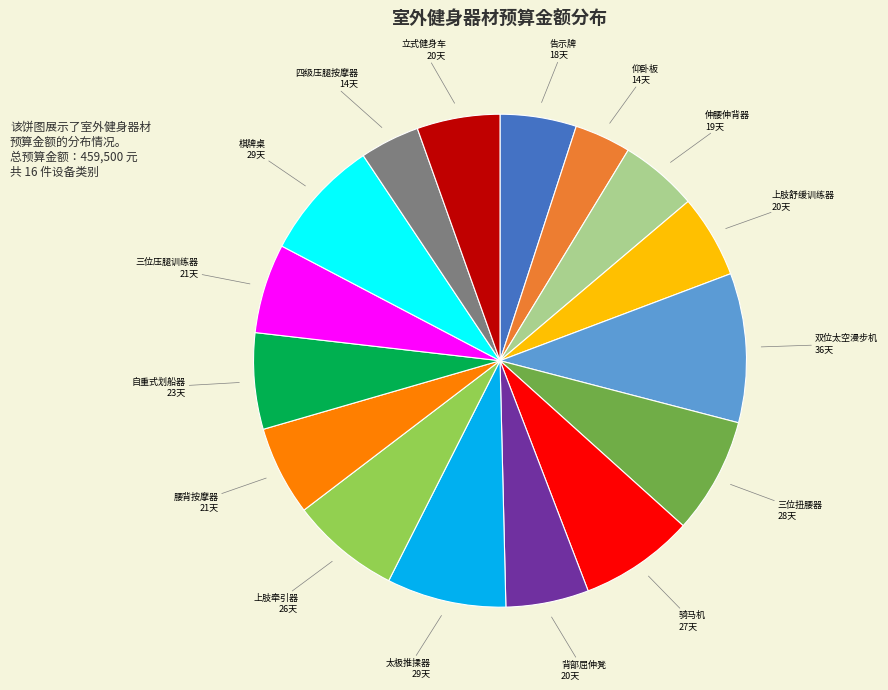

Do 背部屈伸凳 and 自重式划船器 together represent more than half of the pie?

No